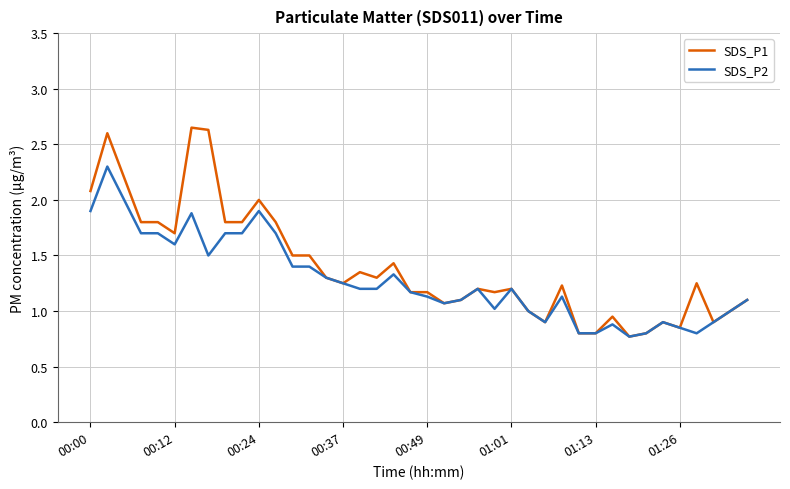

How many series are shown in this chart?

2